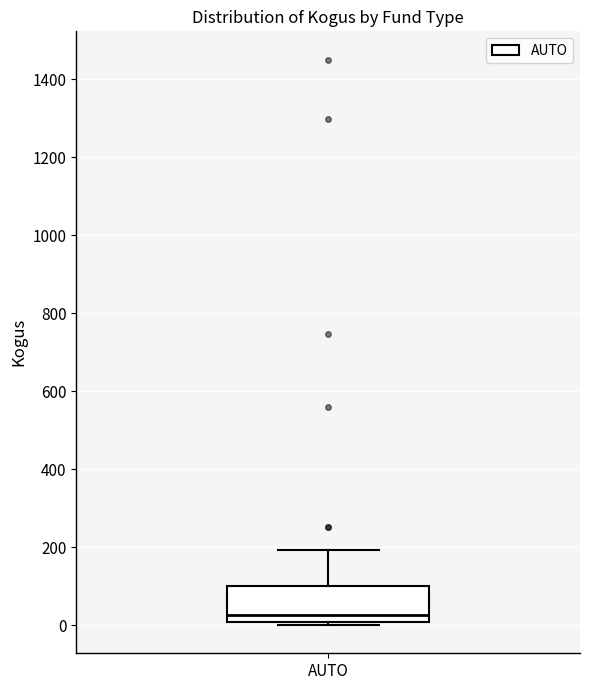

Transcribe this box plot: give where the median line is, the range the box spans, and where the two whiskers end, as read against the y-axis. The values are not printed on the chart, so give them approximately, as read against the axis.

median 20, box 0 to 100, whiskers 0 (just below the box's lower edge) to 200